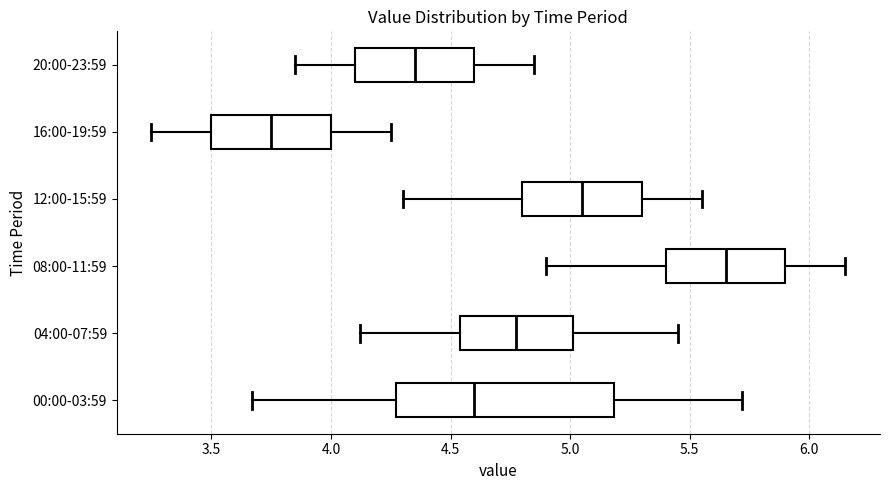

Which box has the furthest to the left median line?

16:00-19:59